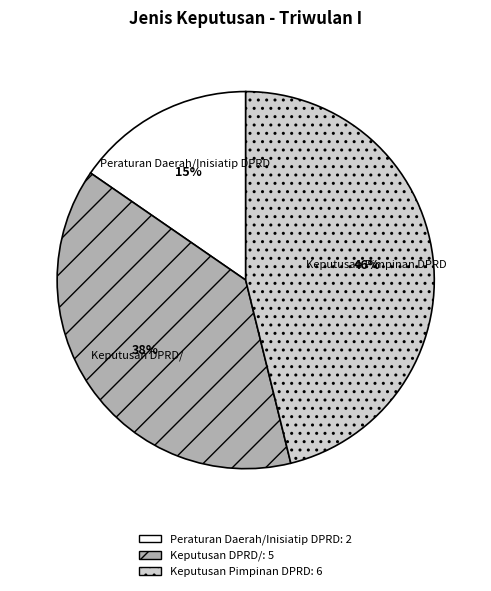

How many slices are in this pie chart?

3